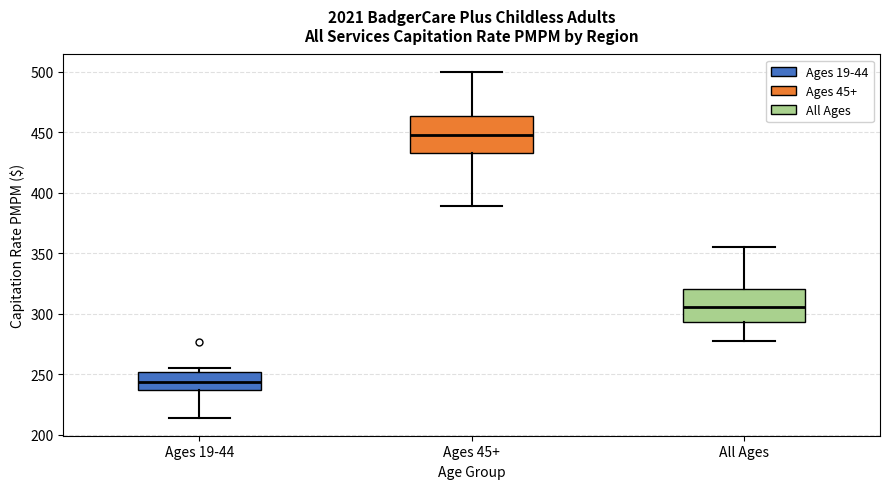

Reading left to right, read every box against the y-axis: the position of its median line, the range the box covers, and the ends of its whiskers. The values are not printed on the chart, so give them approximately, as read against the axis.

Ages 19-44: median 245, box 235 to 250, whiskers 215 to 255
Ages 45+: median 450, box 435 to 465, whiskers 390 to 500
All Ages: median 305, box 295 to 320, whiskers 280 to 355